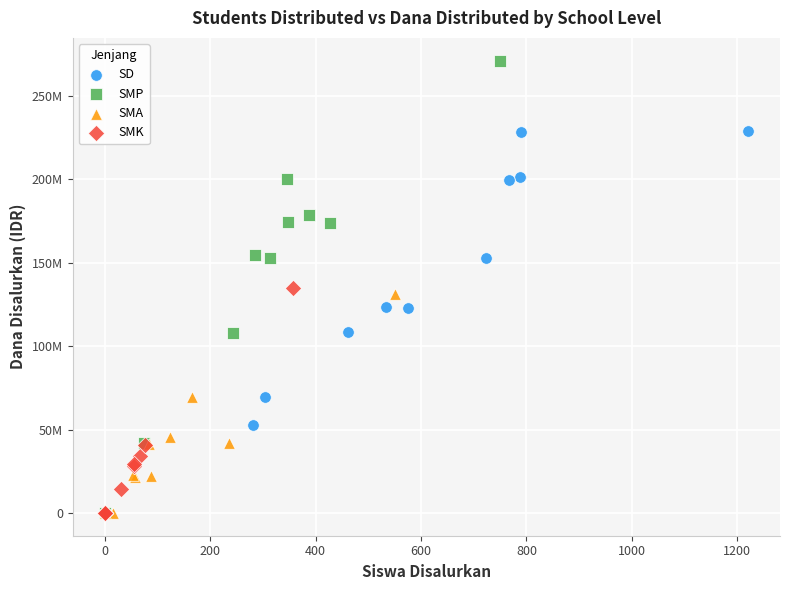

What are all the series names shown in the legend?

SD, SMP, SMA, SMK